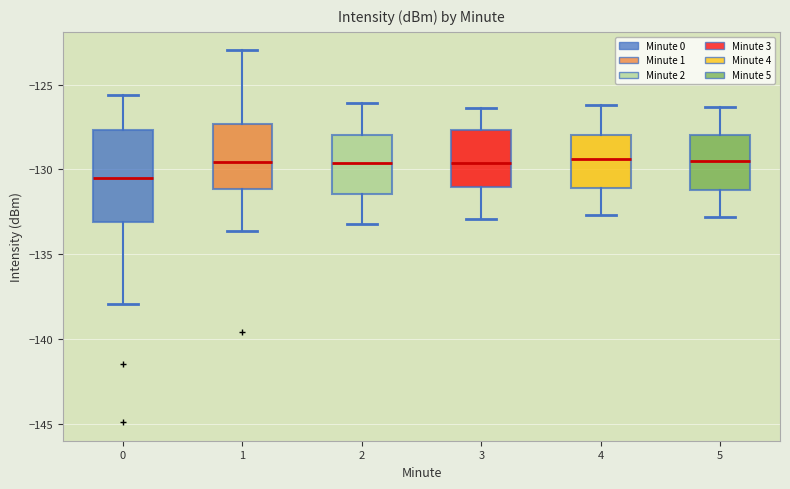

Reading left to right, read every box against the y-axis: the position of its median line, the range the box covers, and the ends of its whiskers. The values are not printed on the chart, so give them approximately, as read against the axis.

0: median -130.5, box -133.0 to -127.5, whiskers -138.0 to -125.5
1: median -129.5, box -131.0 to -127.5, whiskers -133.5 to -123.0
2: median -129.5, box -131.5 to -128.0, whiskers -133.0 to -126.0
3: median -129.5, box -131.0 to -127.5, whiskers -133.0 to -126.5
4: median -129.5, box -131.0 to -128.0, whiskers -132.5 to -126.0
5: median -129.5, box -131.0 to -128.0, whiskers -133.0 to -126.5